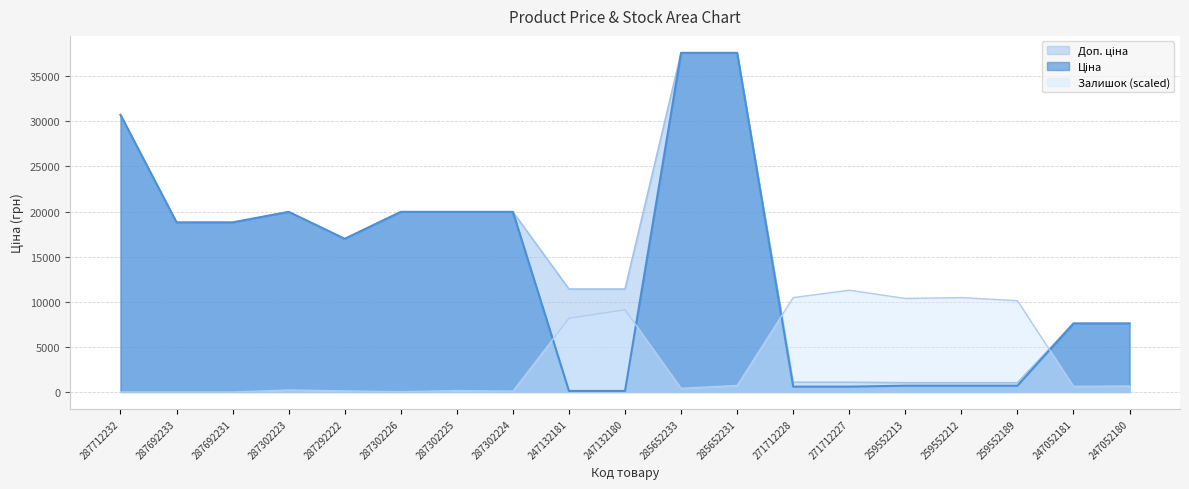

The value of Ціна at 247052180 is 4259.4. True or false?

False